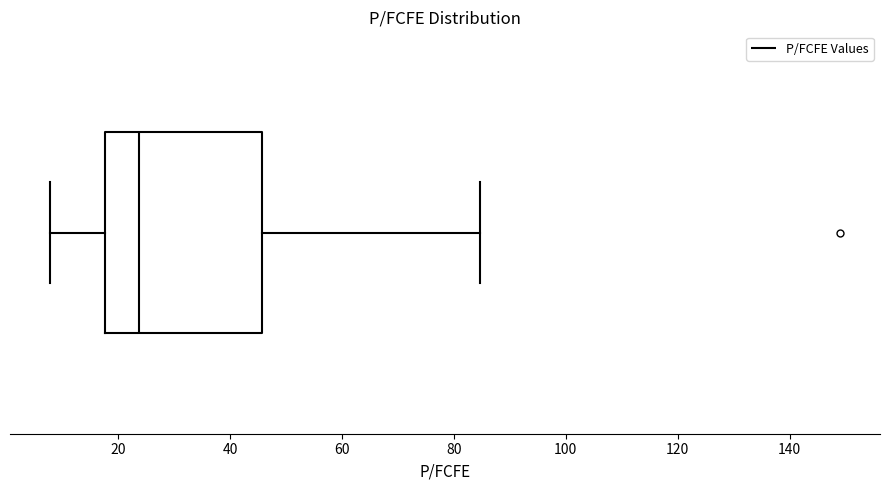

Transcribe this box plot: give where the median line is, the range the box spans, and where the two whiskers end, as read against the x-axis. The values are not printed on the chart, so give them approximately, as read against the axis.

median 24, box 18 to 46, whiskers 8 to 84